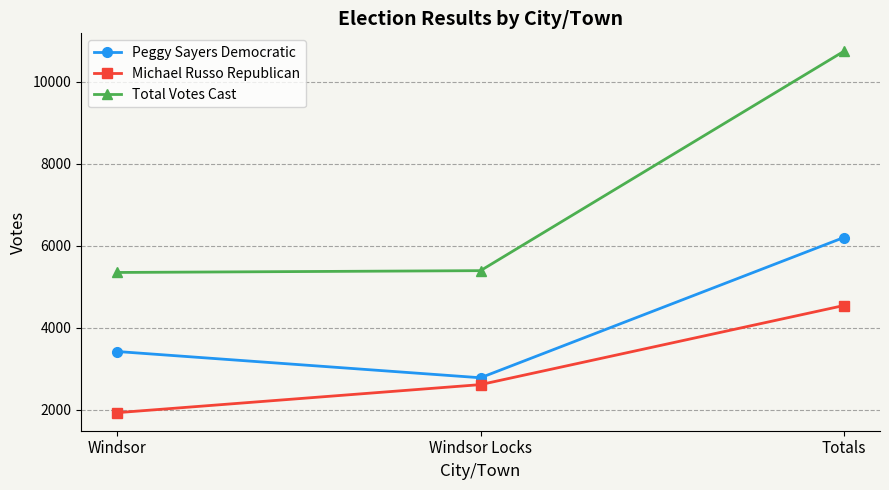

Reading right to left, list all the values displayed in this chart.

Peggy Sayers Democratic: 6198	2779	3419
Michael Russo Republican: 4540	2612	1928
Total Votes Cast: 10738	5391	5347